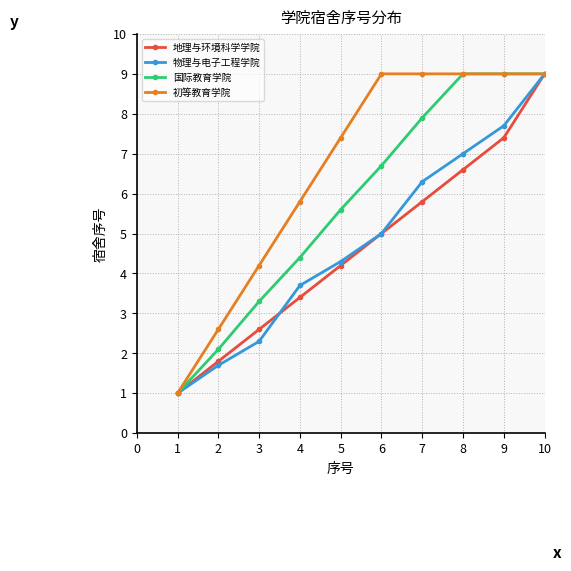

What is the sum of all 初等教育学院 values?

66.0